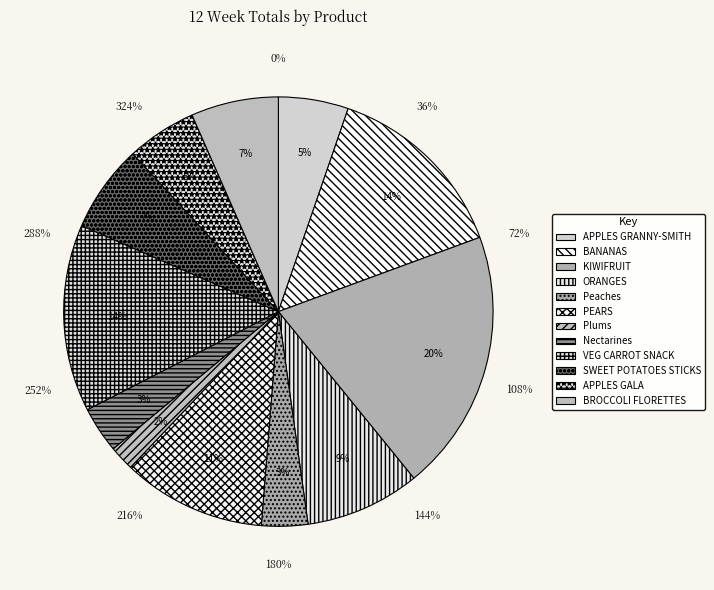

What percentage is the Plums slice, to the nearest percent?

2%